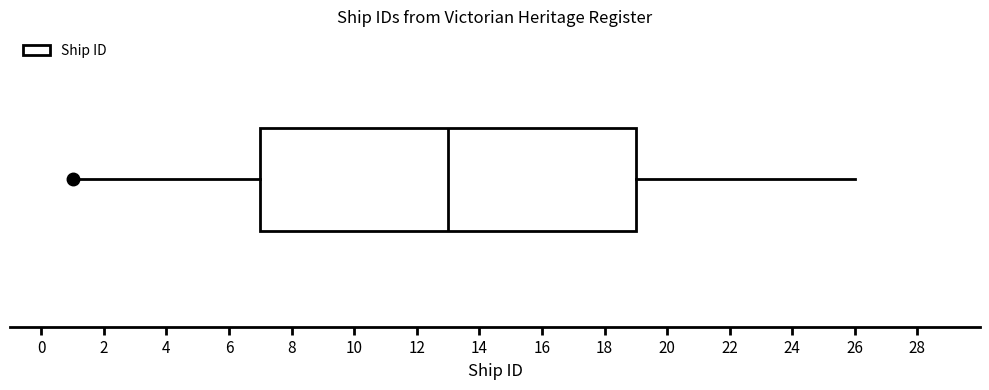

Transcribe this box plot: give where the median line is, the range the box spans, and where the two whiskers end, as read against the x-axis. The values are not printed on the chart, so give them approximately, as read against the axis.

median 13, box 7 to 19, whiskers 1 to 26